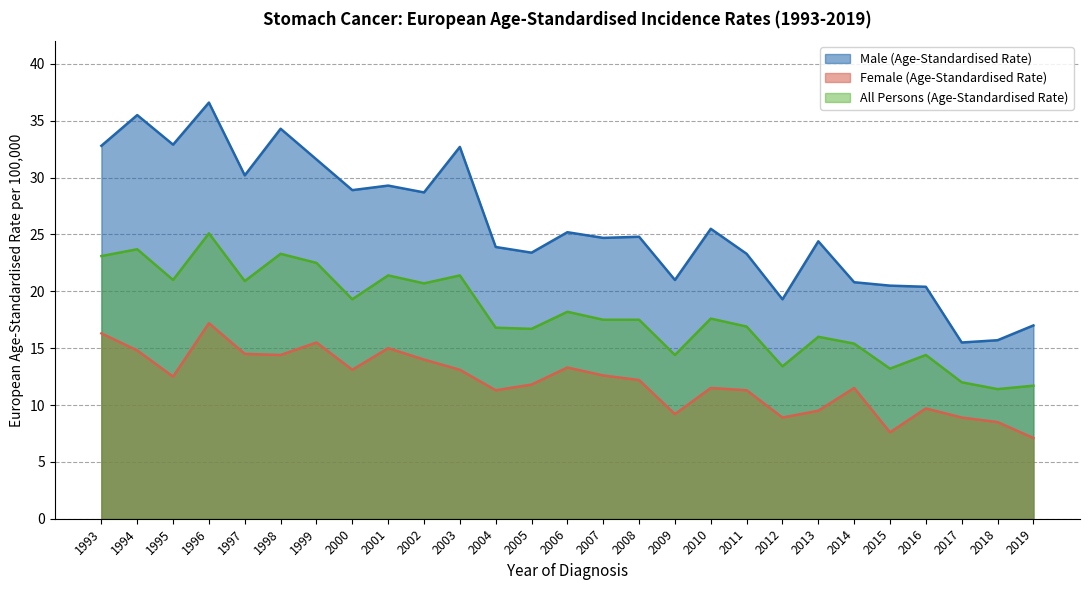

How many lines are shown in the chart?

3